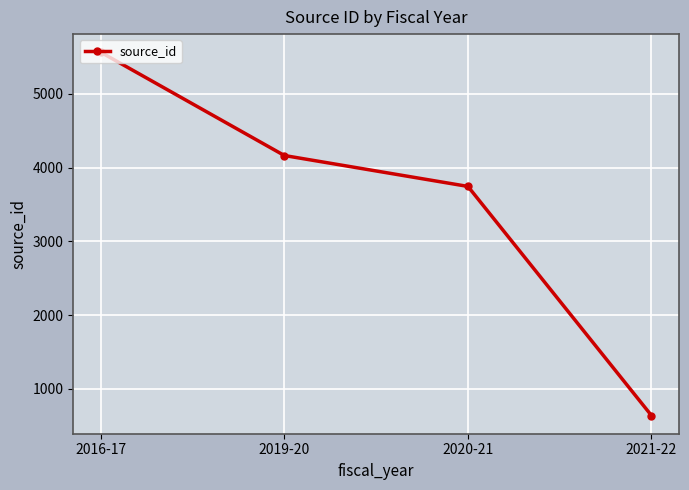

How many distinct data groups are displayed?

1